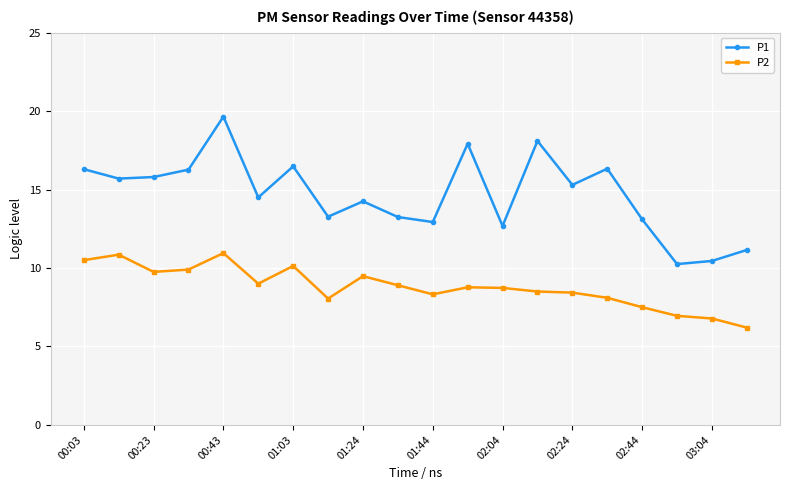

List the series in order of their peak value, highest first.

P1, P2